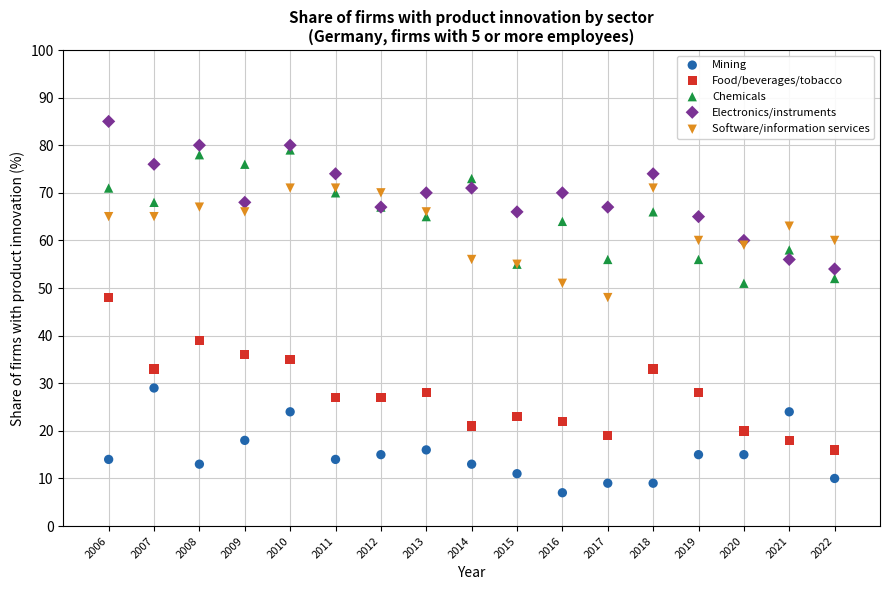

What is the X range (max minus min) for the scatter plot?

16